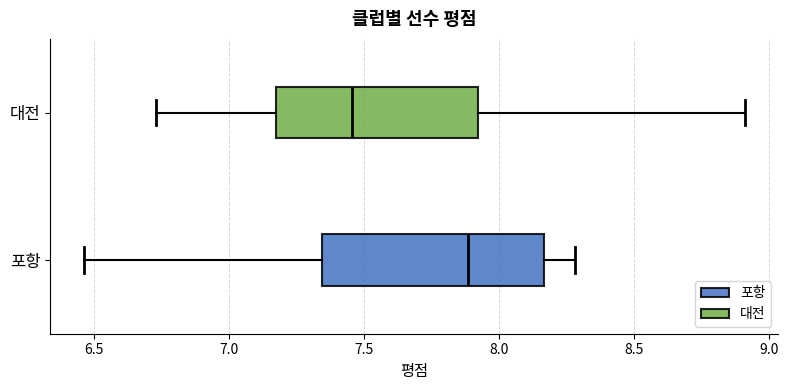

Reading bottom to top, transcribe this box plot: for each box, give where its median line is, the range the box spans, and where its two whiskers end, as read against the x-axis. The values are not printed on the chart, so give them approximately, as read against the axis.

포항: median 7.90, box 7.35 to 8.15, whiskers 6.45 to 8.30
대전: median 7.45, box 7.15 to 7.90, whiskers 6.75 to 8.90